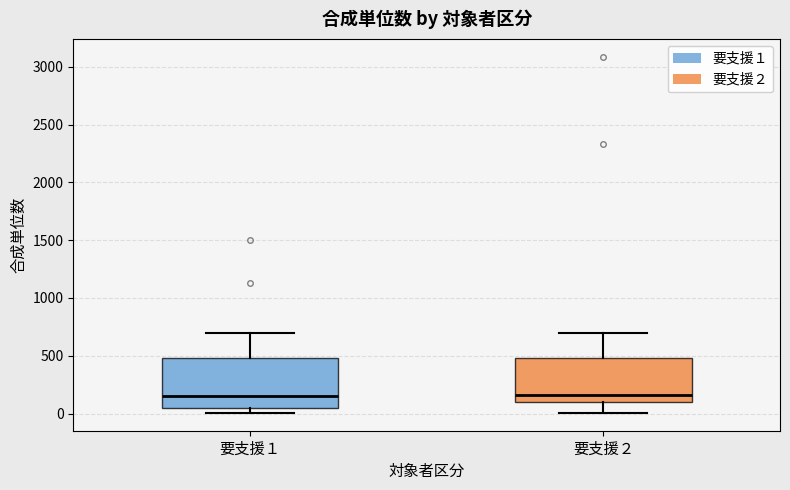

Reading left to right, read every box against the y-axis: the position of its median line, the range the box covers, and the ends of its whiskers. The values are not printed on the chart, so give them approximately, as read against the axis.

要支援１: median 150, box 50 to 500, whiskers 0 to 700
要支援２: median 150, box 100 to 500, whiskers 0 to 700